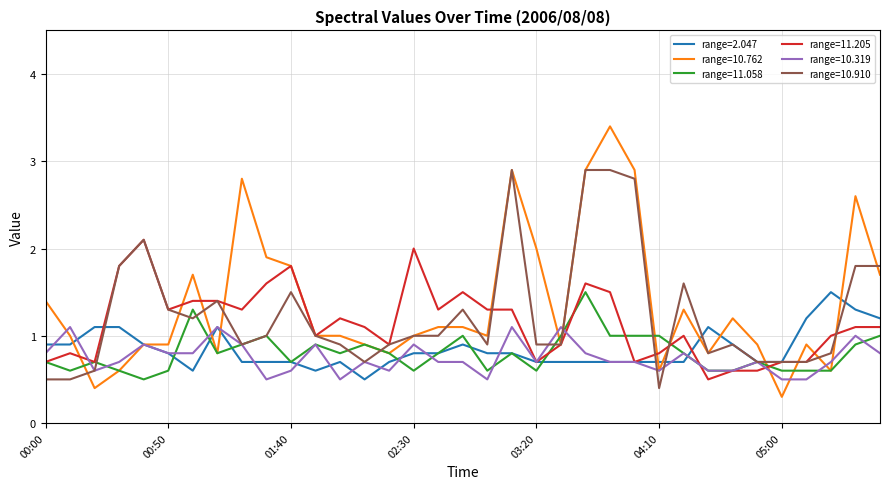

What is the minimum value for range=10.910?

0.4